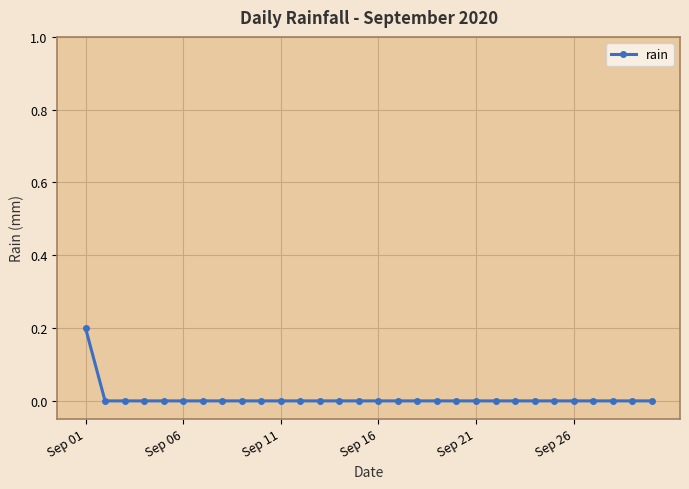

How many lines are shown in the chart?

1